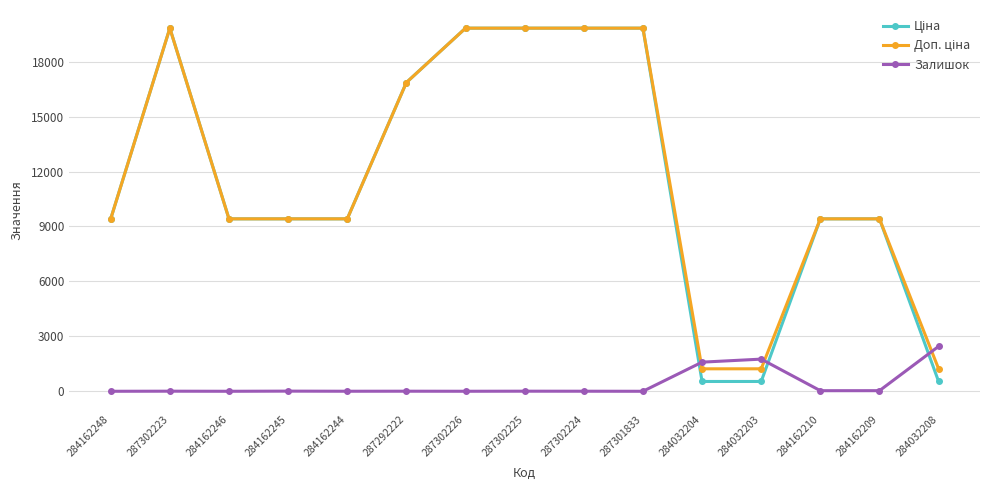

The value of Залишок at 287301833 is 1121.4. True or false?

False